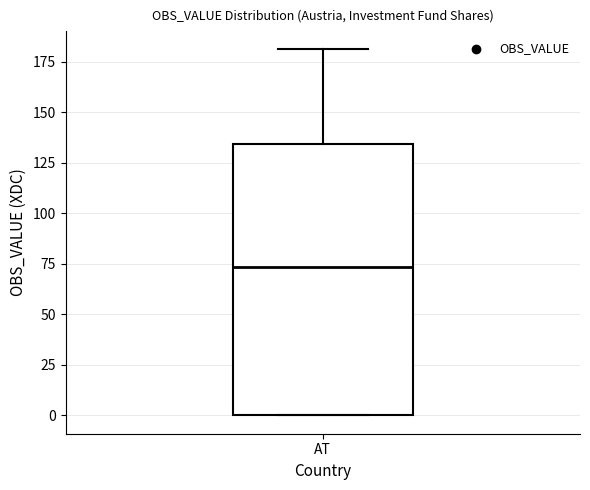

Where does the median line of the box for AT sit on the y-axis? The values are not printed on the chart, so give them approximately, as read against the axis.

75